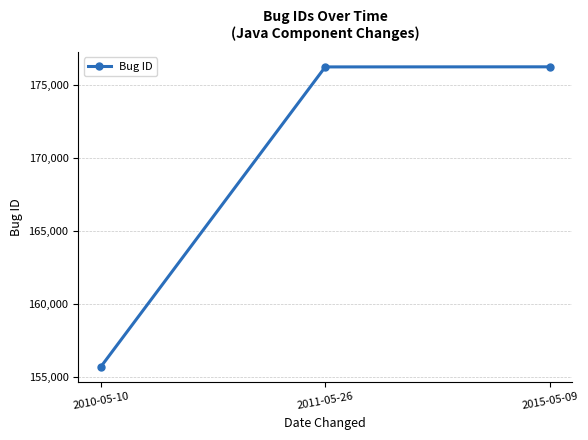

What value does the data have at 2011-05-26, to the nearest 100?

176200